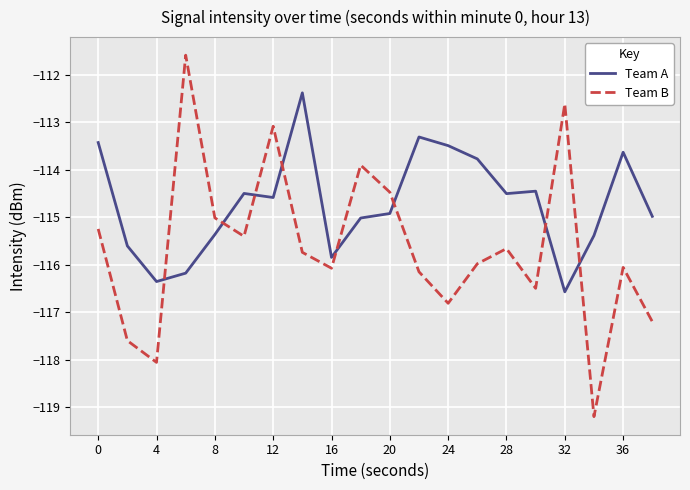

What are all the series names shown in the legend?

Team A, Team B